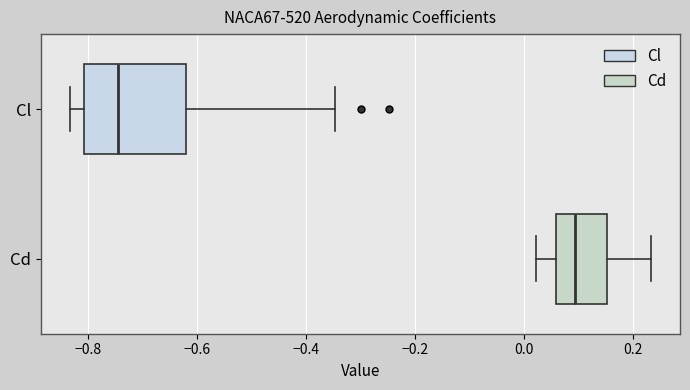

Where is the right edge of the box for Cd on the x-axis? The values are not printed on the chart, so give them approximately, as read against the axis.

0.16